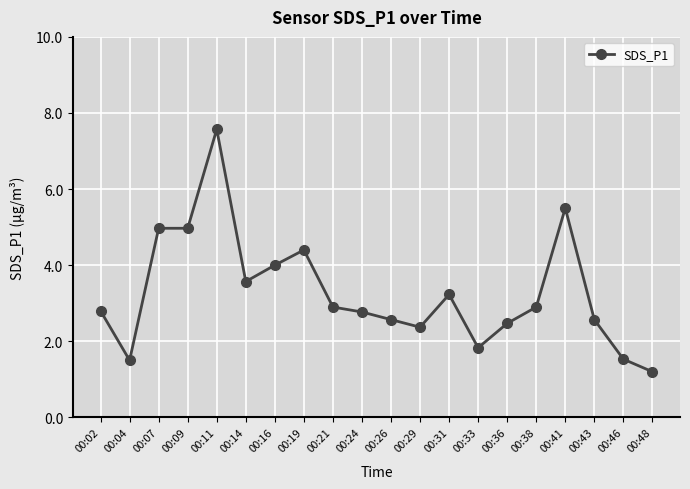

At which category does the chart reach its peak across all series?

00:11